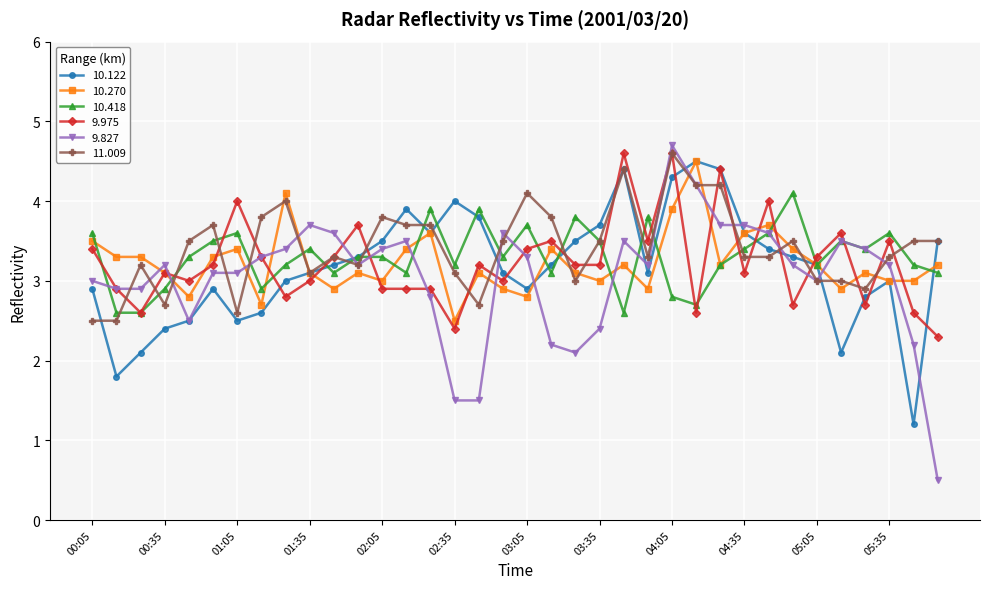

Which series has the widest spread of values?

9.827